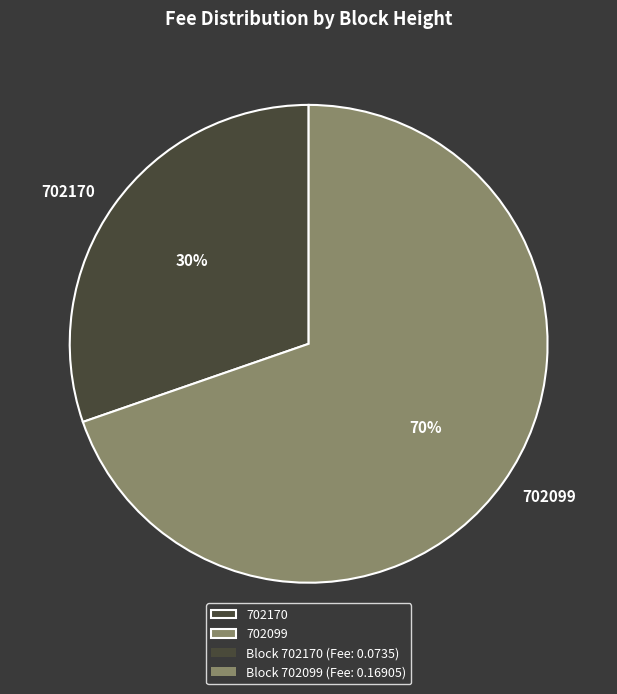

How many slices are in this pie chart?

2